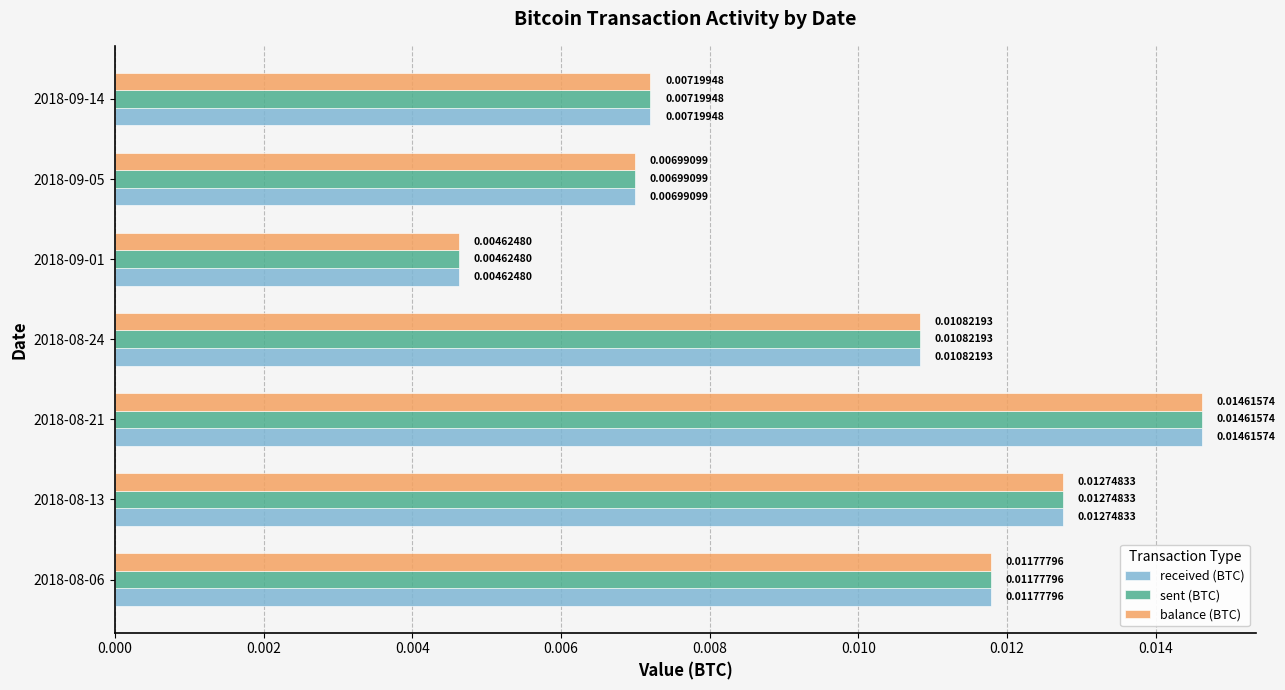

At which category is the sum across all series the highest?

2018-08-21